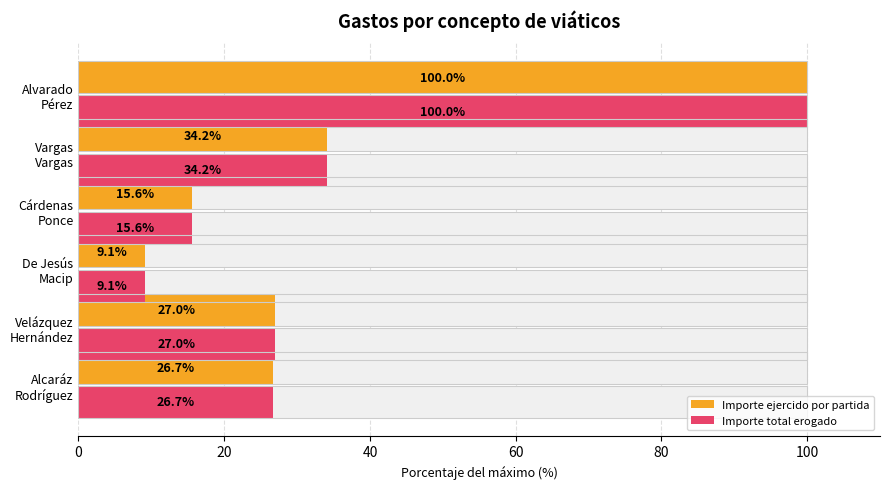

Reading left to right, what are all the values shown in this chart?

Importe ejercido por partida: 26.7	27.0	9.1	15.6	34.2	100.0
Importe total erogado: 26.7	27.0	9.1	15.6	34.2	100.0